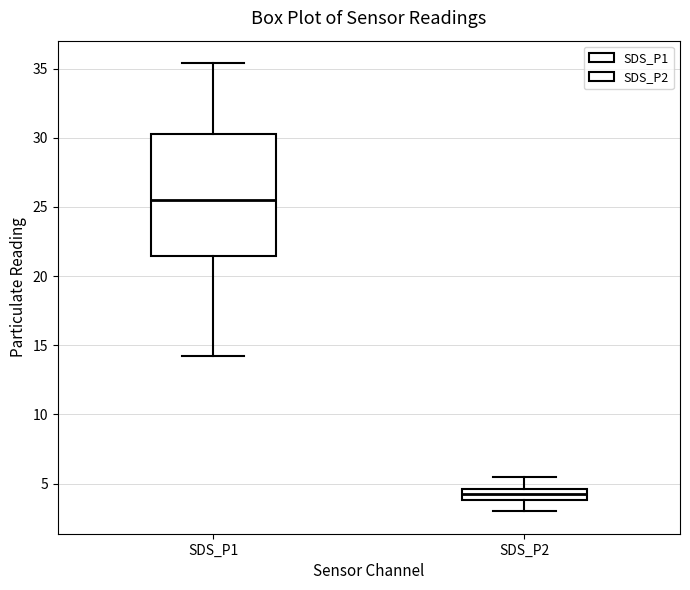

Which box is the tallest, from its lower edge to its upper edge?

SDS_P1